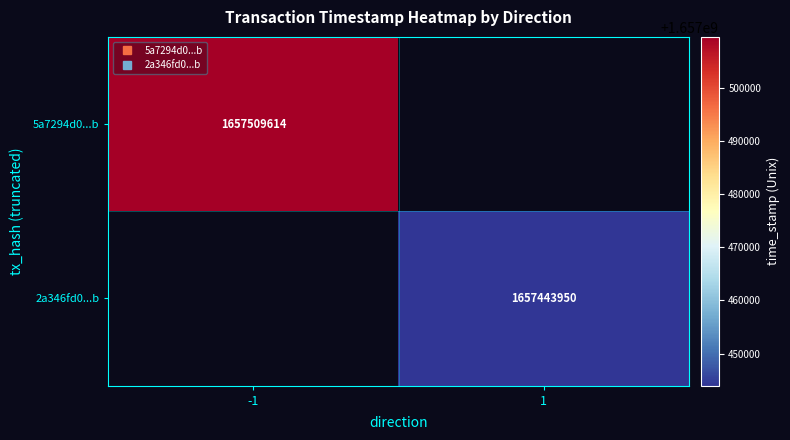

At which label is 5a7294d0...b closest to 828754807?

-1